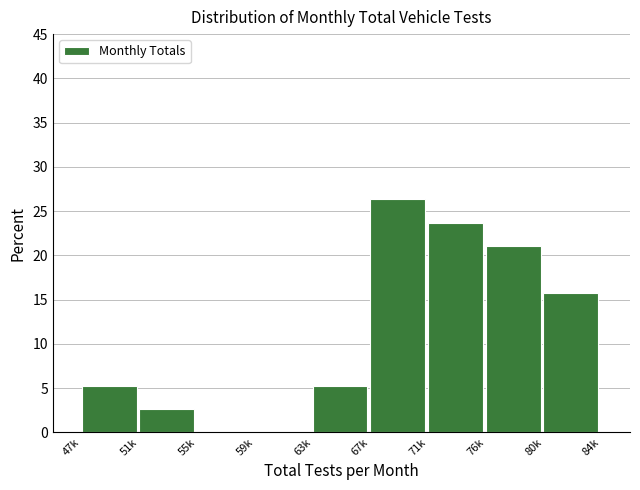

Reading left to right, extract all data points from this chart.

47k=5.3	51k=2.6	55k=0.0	59k=0.0	63k=5.3	67k=26.3	71k=23.7	76k=21.1	80k=15.8